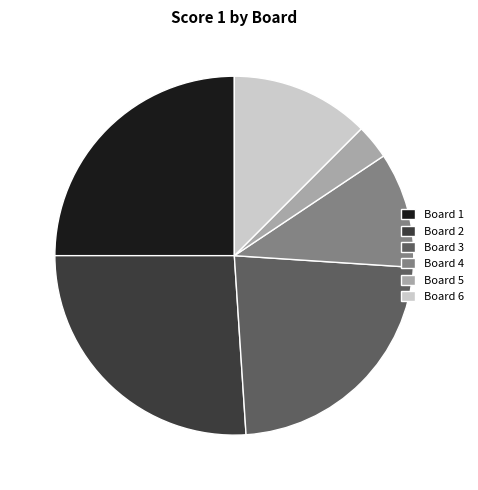

Does any single category account for the majority?

No